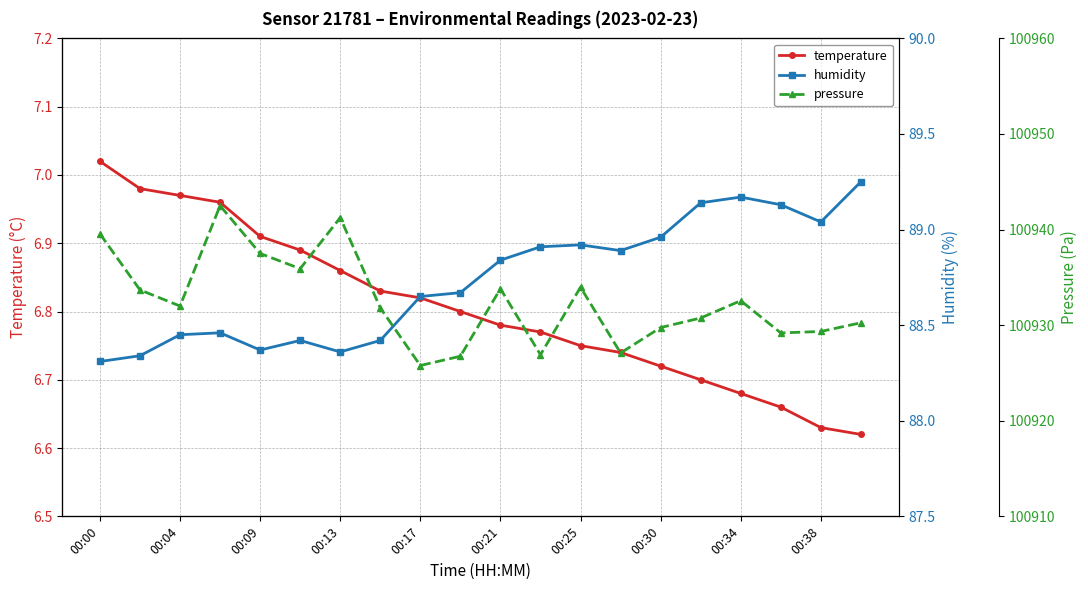

What is the greatest value displayed?

100942.5